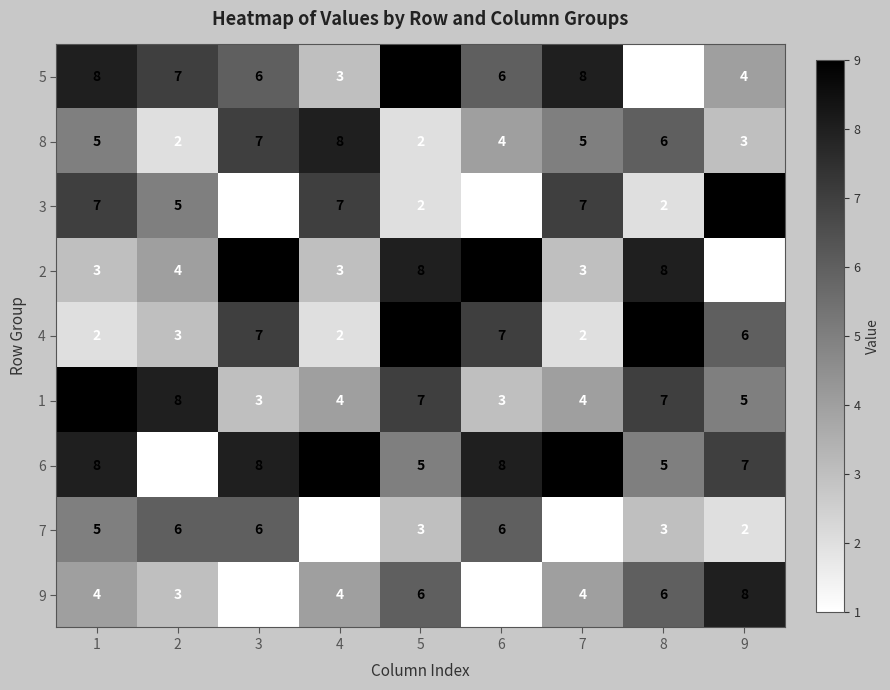

True or false: 7 has a value of 3 at 8.

True